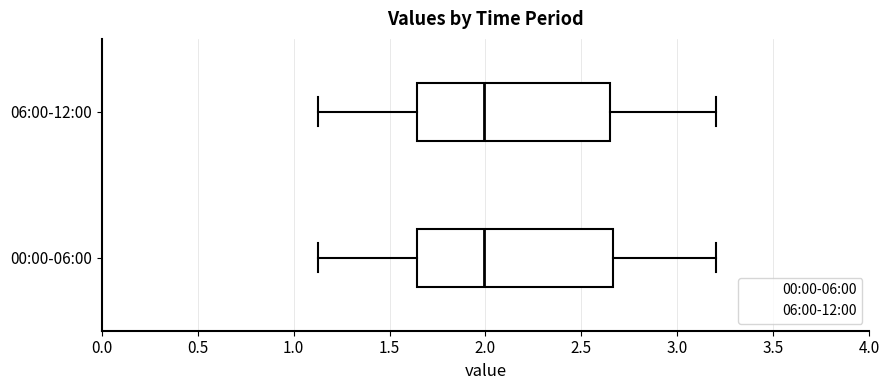

Reading bottom to top, transcribe this box plot: for each box, give where its median line is, the range the box spans, and where its two whiskers end, as read against the x-axis. The values are not printed on the chart, so give them approximately, as read against the axis.

00:00-06:00: median 2.00, box 1.65 to 2.65, whiskers 1.15 to 3.20
06:00-12:00: median 2.00, box 1.65 to 2.65, whiskers 1.15 to 3.20